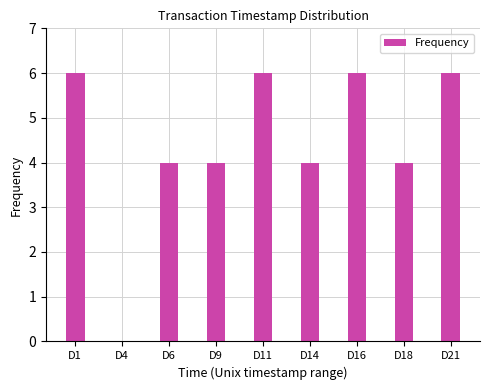

Reading left to right, extract all data points from this chart.

D1=6	D4=0	D6=4	D9=4	D11=6	D14=4	D16=6	D18=4	D21=6